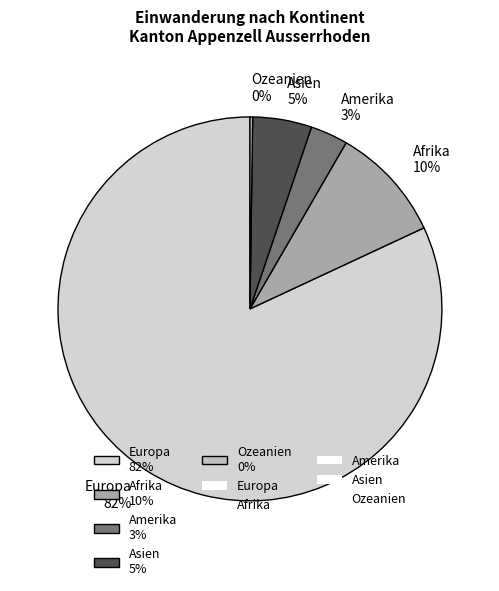

Is it true that Europa 82% is 97% of the pie?

False